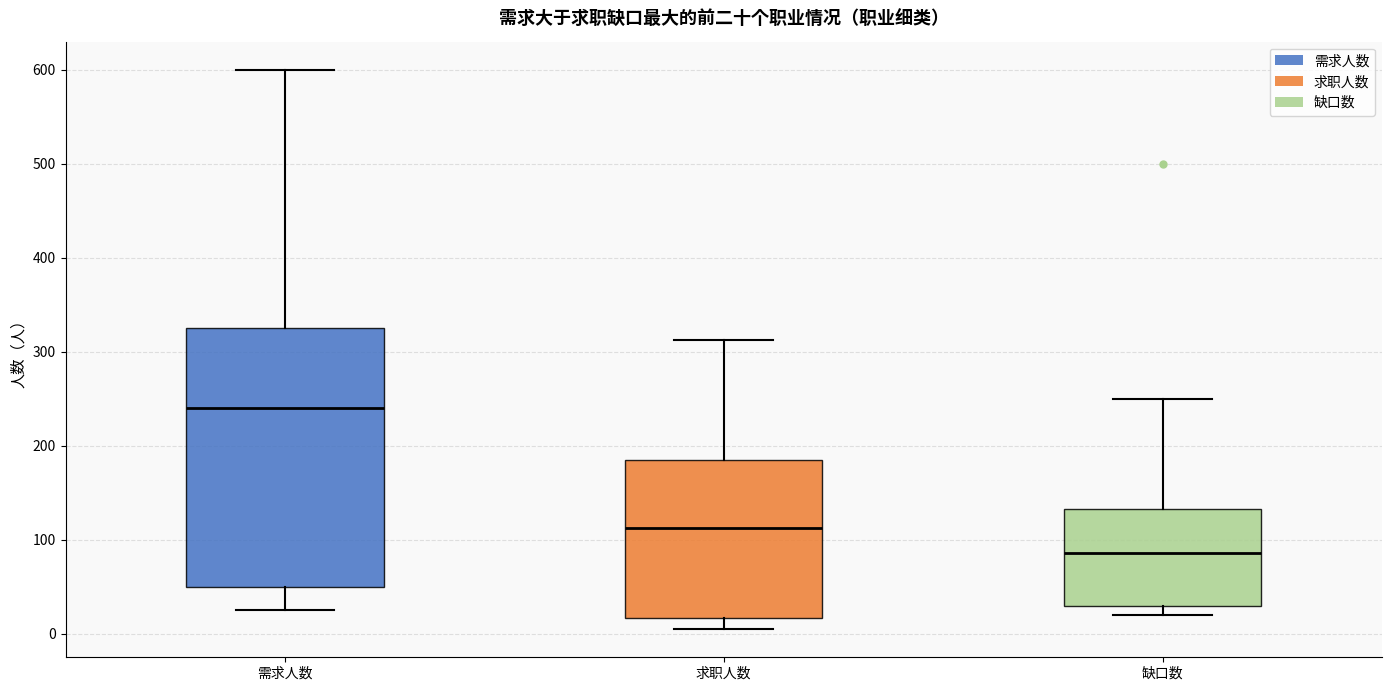

Reading left to right, transcribe this box plot: for each box, give where its median line is, the range the box spans, and where its two whiskers end, as read against the y-axis. The values are not printed on the chart, so give them approximately, as read against the axis.

需求人数: median 240, box 50 to 330, whiskers 30 to 600
求职人数: median 110, box 20 to 190, whiskers 10 to 310
缺口数: median 90, box 30 to 130, whiskers 20 to 250